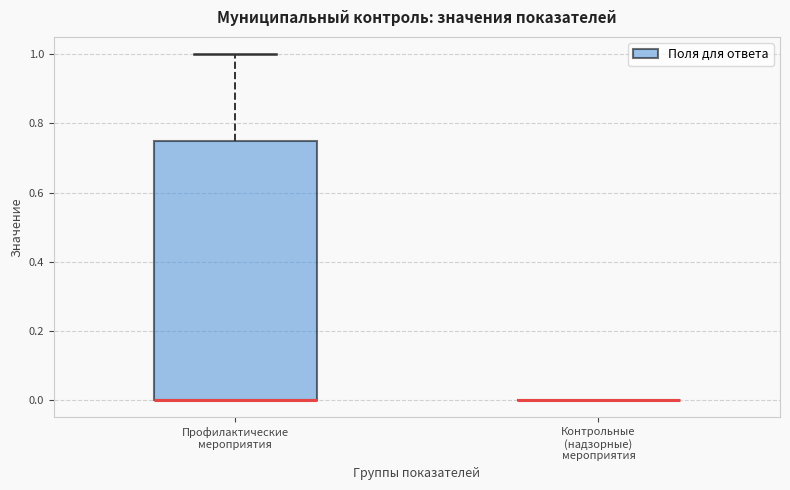

Reading left to right, transcribe this box plot: for each box, give where its median line is, the range the box spans, and where its two whiskers end, as read against the y-axis. The values are not printed on the chart, so give them approximately, as read against the axis.

Профилактические мероприятия: median 0.00 (drawn on the box's lower edge), box 0.00 to 0.76, whiskers 0.00 to 1.00
Контрольные (надзорные) мероприятия: box collapsed to a line at 0.00, whiskers 0.00 to 0.00